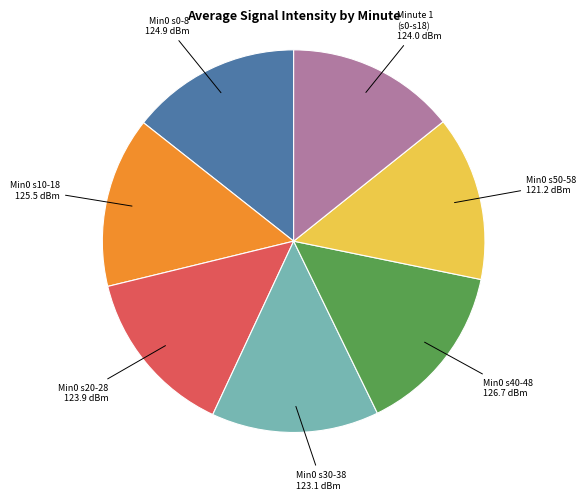

Does any single category account for the majority?

No